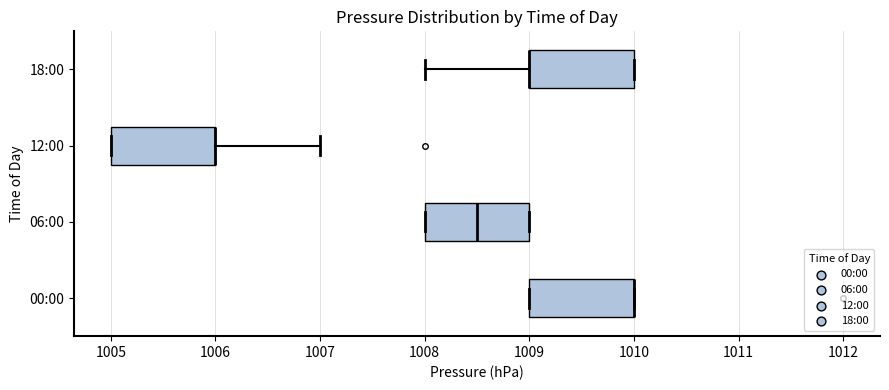

Where is the right edge of the box for 00:00 on the x-axis? The values are not printed on the chart, so give them approximately, as read against the axis.

1010.0